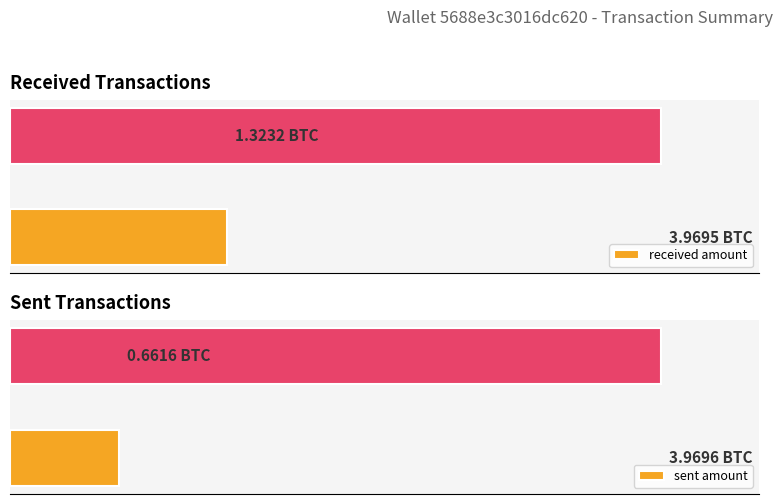

At how many categories does at least one series exceed 1?

2